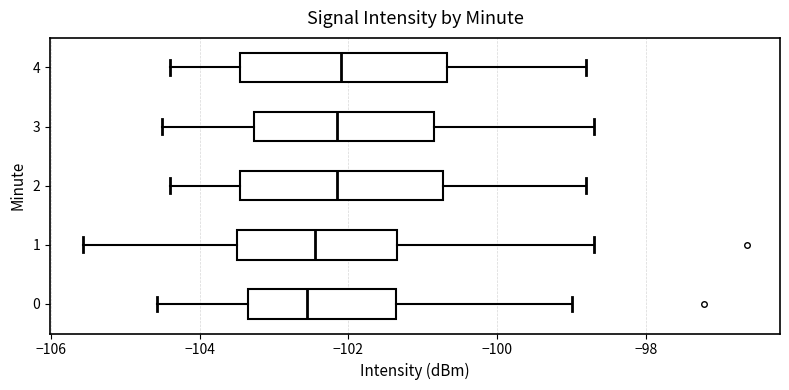

Reading bottom to top, read every box against the x-axis: the position of its median line, the range the box covers, and the ends of its whiskers. The values are not printed on the chart, so give them approximately, as read against the axis.

0: median -102.6, box -103.4 to -101.4, whiskers -104.6 to -99.0
1: median -102.4, box -103.4 to -101.4, whiskers -105.6 to -98.6
2: median -102.2, box -103.4 to -100.8, whiskers -104.4 to -98.8
3: median -102.2, box -103.2 to -100.8, whiskers -104.4 to -98.6
4: median -102.0, box -103.4 to -100.6, whiskers -104.4 to -98.8